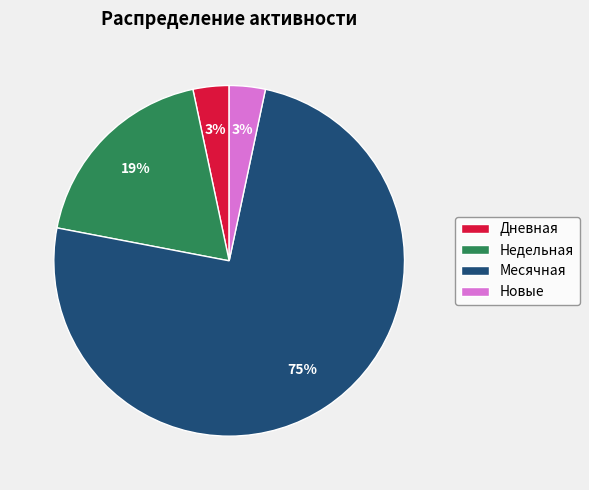

True or false: Дневная accounts for 17% of the total.

False